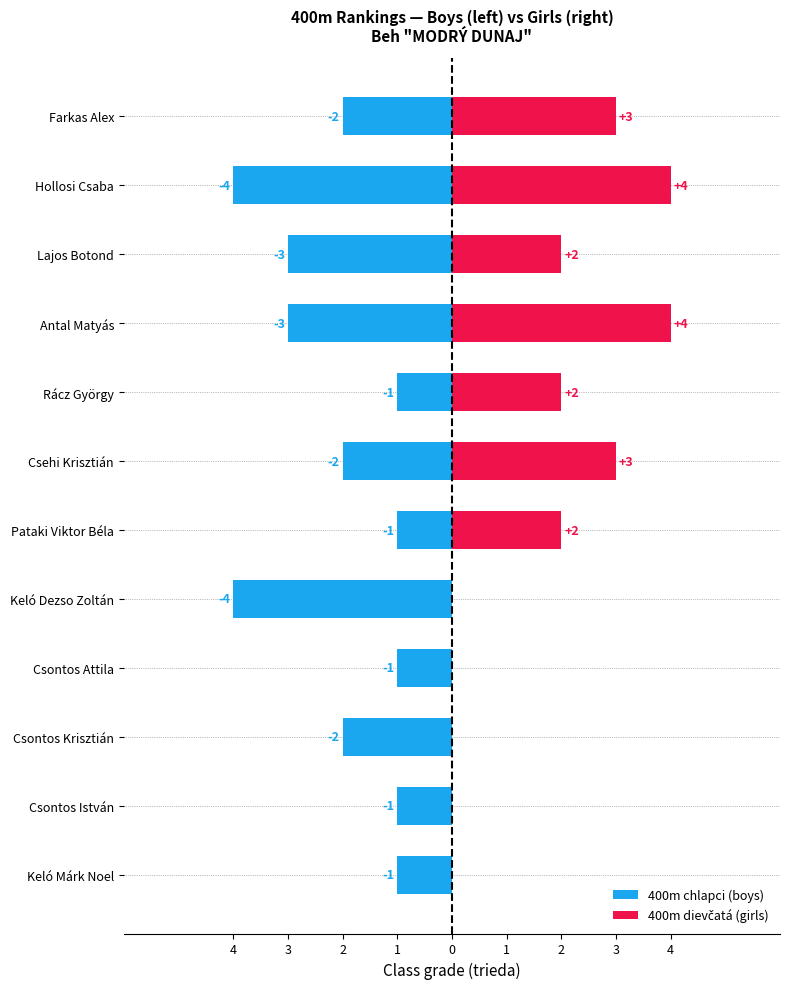

How many bars are there in each group?

2